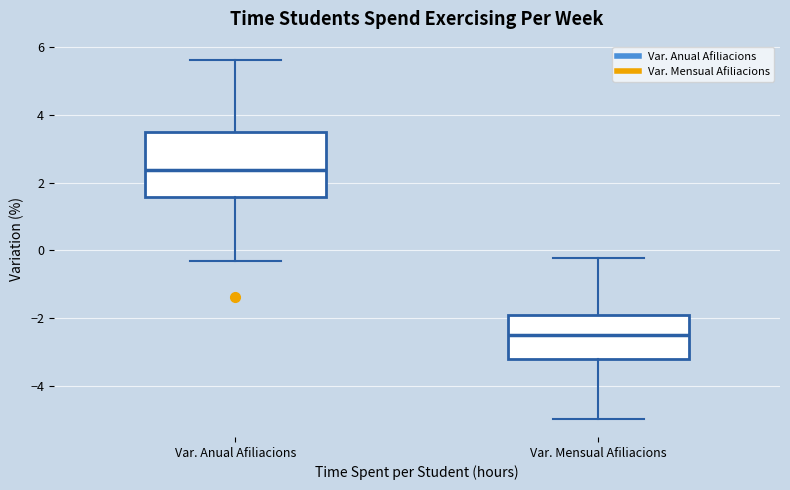

Which box is the tallest, from its lower edge to its upper edge?

Var. Anual Afiliacions